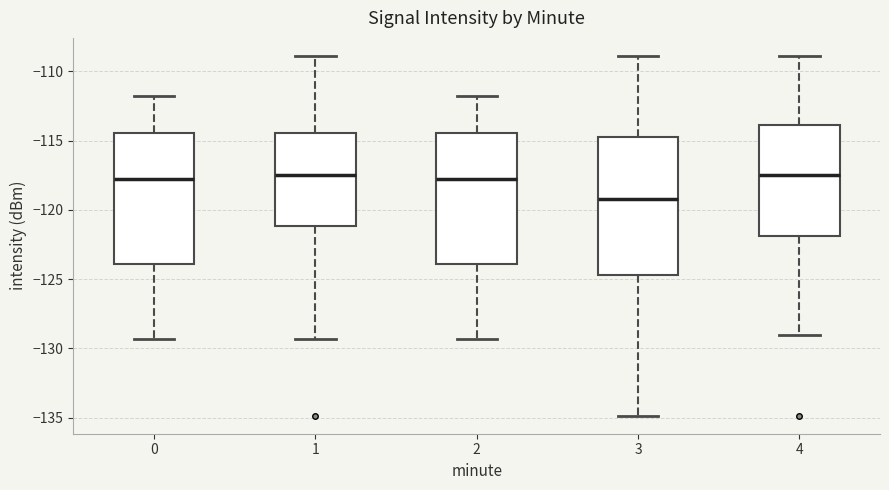

Reading left to right, transcribe this box plot: for each box, give where its median line is, the range the box spans, and where its two whiskers end, as read against the y-axis. The values are not printed on the chart, so give them approximately, as read against the axis.

0: median -117.5, box -124.0 to -114.5, whiskers -129.5 to -112.0
1: median -117.5, box -121.0 to -114.5, whiskers -129.5 to -109.0
2: median -117.5, box -124.0 to -114.5, whiskers -129.5 to -112.0
3: median -119.0, box -124.5 to -115.0, whiskers -135.0 to -109.0
4: median -117.5, box -122.0 to -114.0, whiskers -129.0 to -109.0